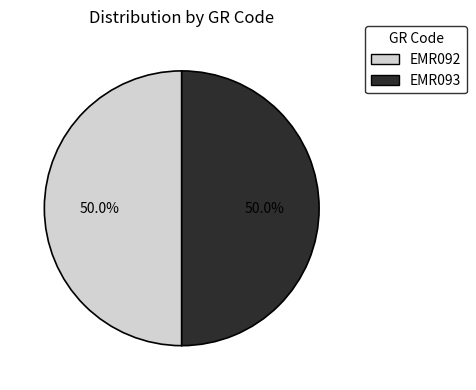

What portion of the pie excludes EMR093?

50.0%